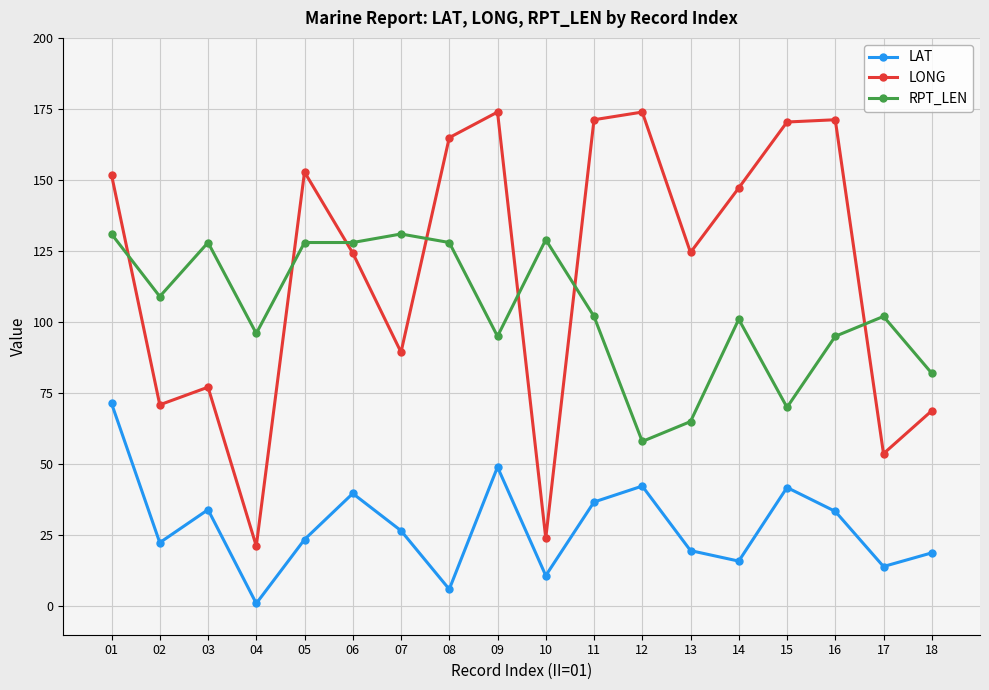

What is the maximum value for LAT?

71.4